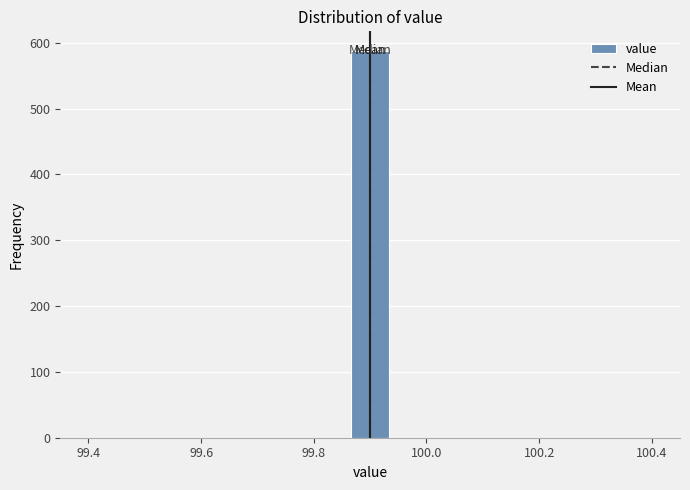

Read against the x-axis, roughly where is the centre of the tallest bar?

99.90